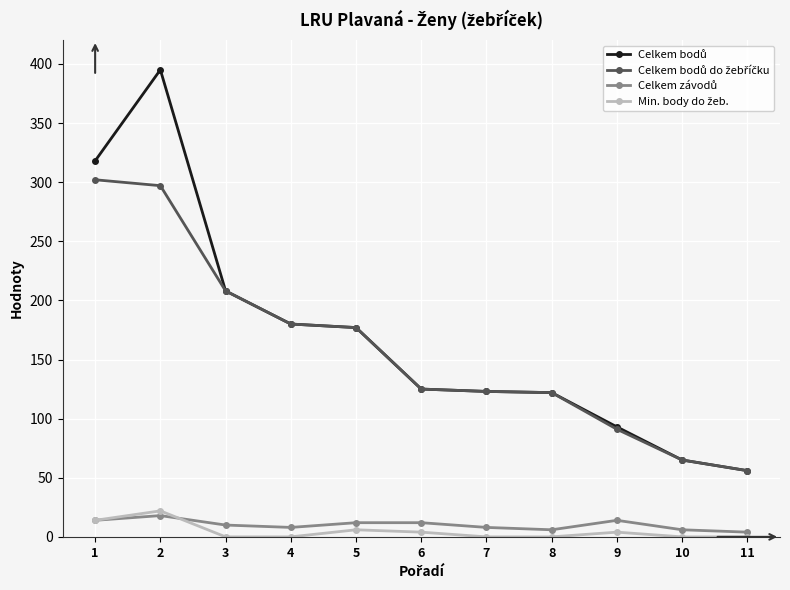

True or false: Celkem bodů do žebříčku has a value of 117 at 10.

False